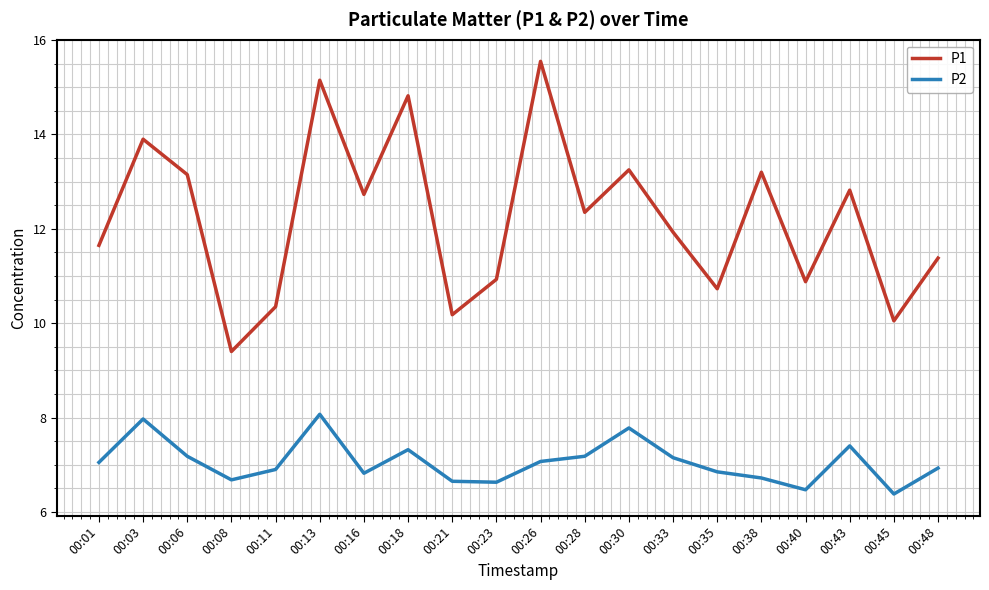

What is the difference between the maximum and second lowest values in the P2 series?

1.6